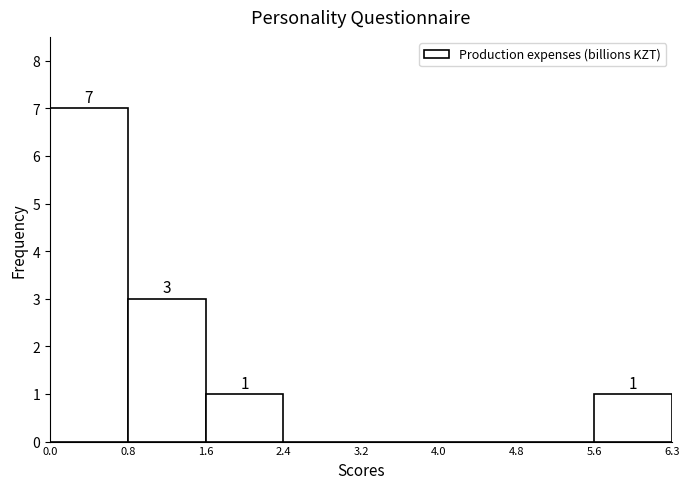

Over which range of the x-axis is the bar tallest?

0.0 to 0.8